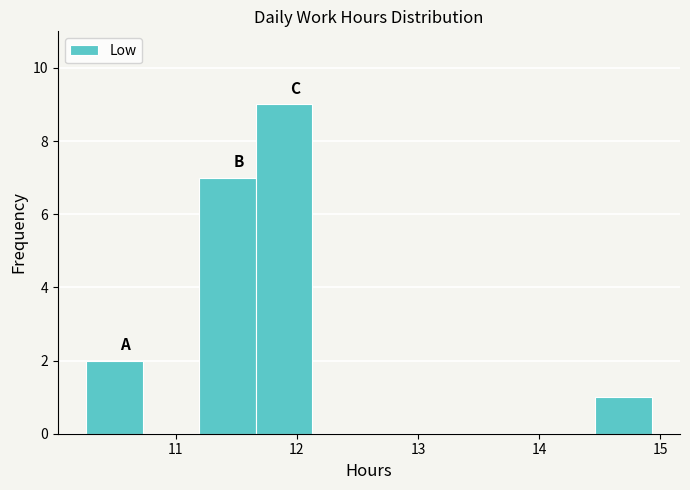

Reading left to right, list every bar in this chart as the range it spans on the x-axis followed by its height. Neither the bar edges nor the heights are printed on the chart, so give them approximately, as read against the axes.

10.3 to 10.7: 2
10.7 to 11.2: 0
11.2 to 11.7: 7
11.7 to 12.1: 9
12.1 to 12.6: 0
12.6 to 13.1: 0
13.1 to 13.5: 0
13.5 to 14.0: 0
14.0 to 14.5: 0
14.5 to 14.9: 1